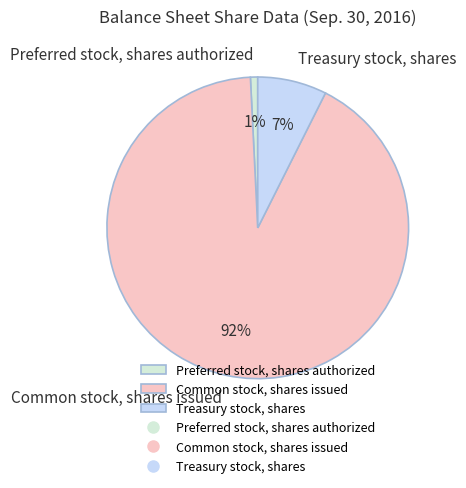

What percentage is the Preferred stock, shares authorized slice, to the nearest percent?

1%